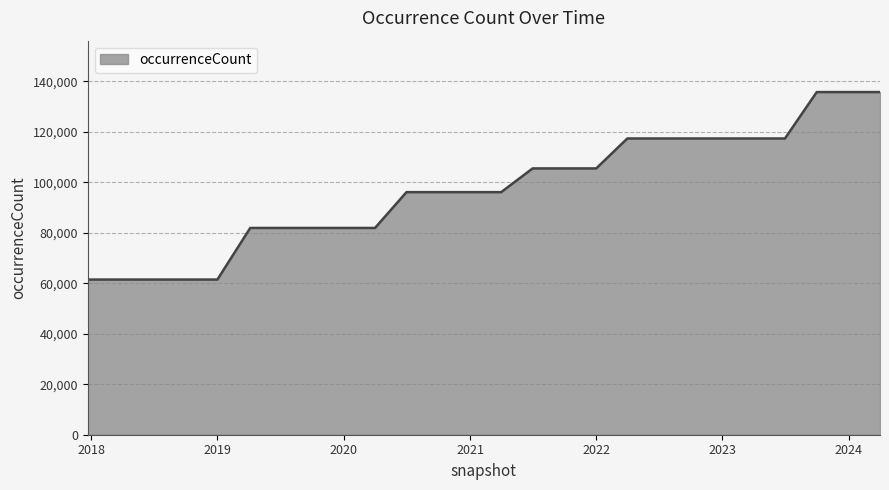

What is the greatest value displayed?

135689